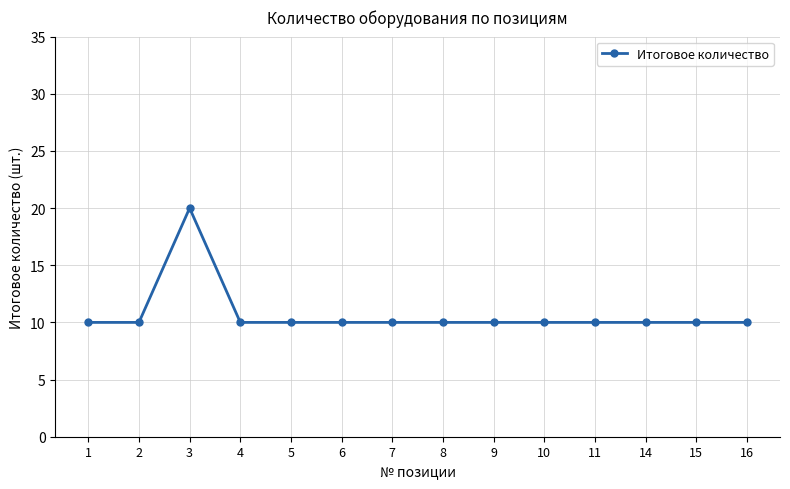

What is the value of the 9th point from the left?

10